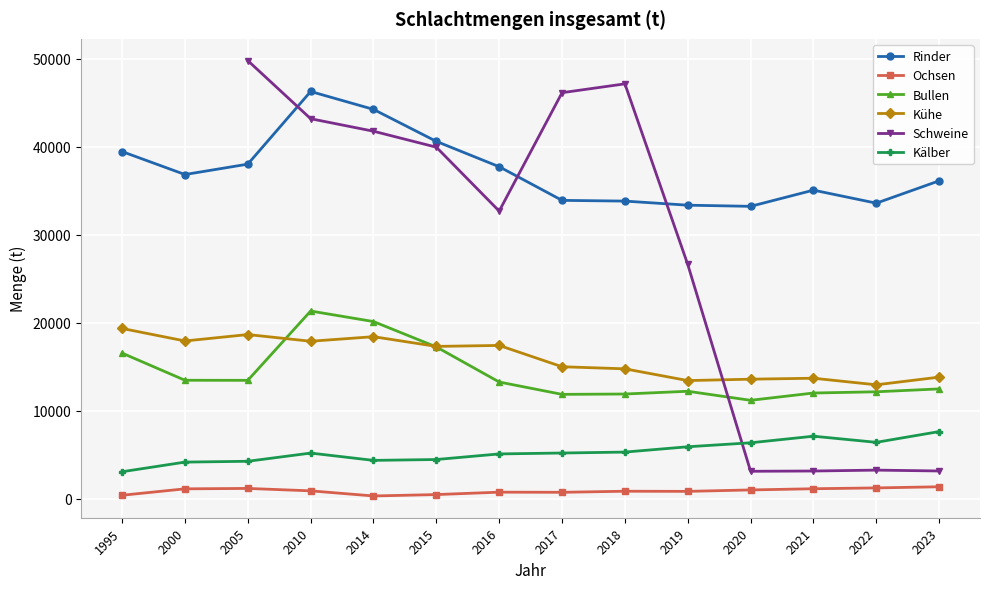

Where does the Kühe series first go above 17333?

1995